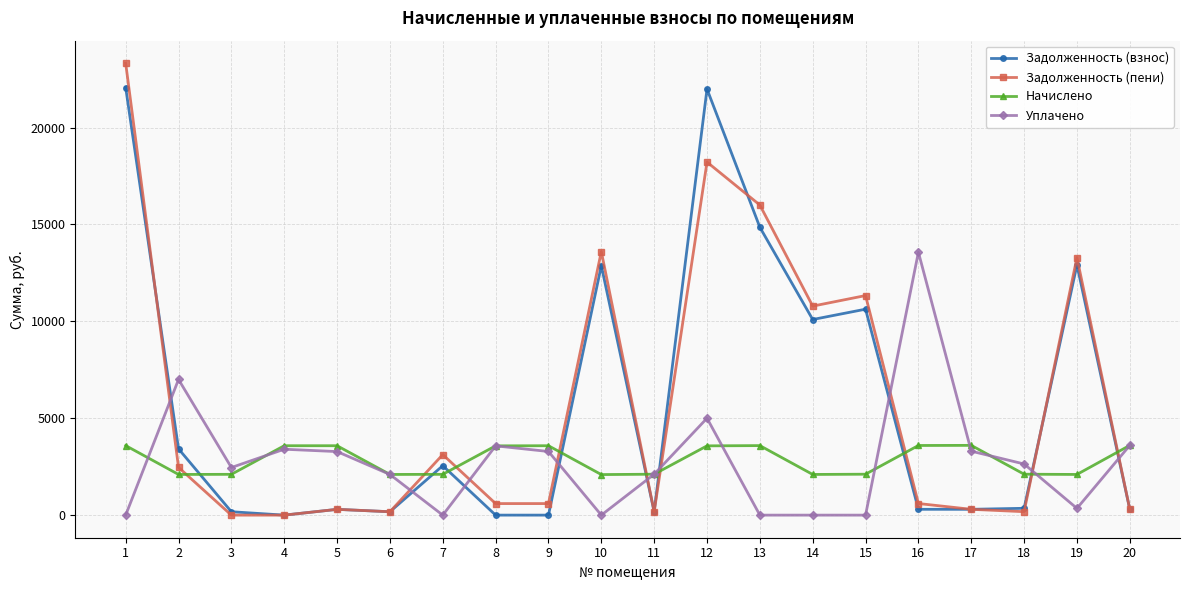

At how many categories does at least one series exceed 20621?

2